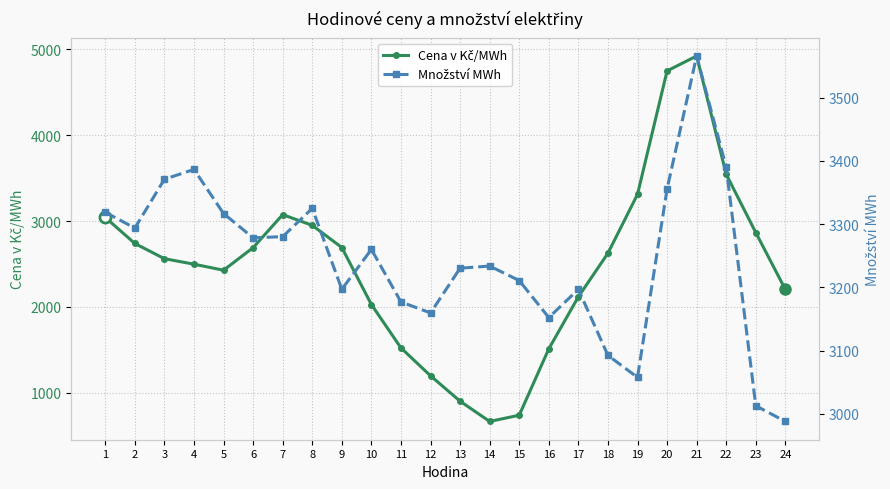

What is the smallest value displayed?

666.3